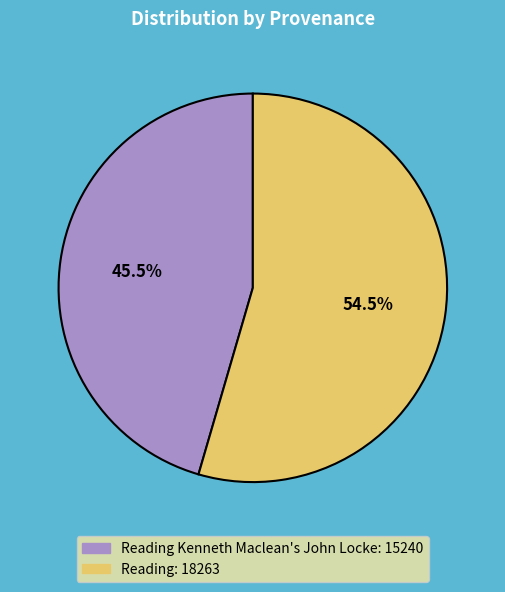

Is there any slice that represents more than half of the pie?

Yes